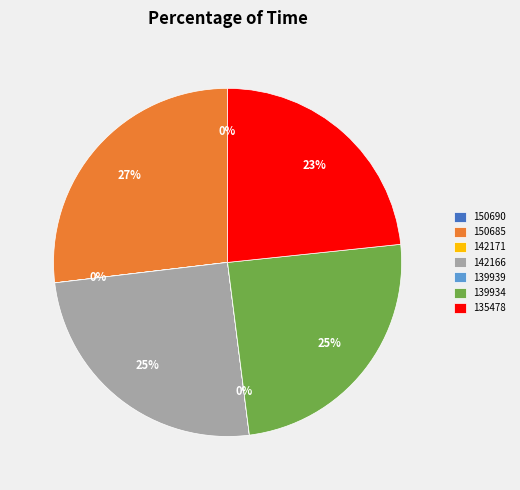

To the nearest percent, what is the average slice percentage?

14%